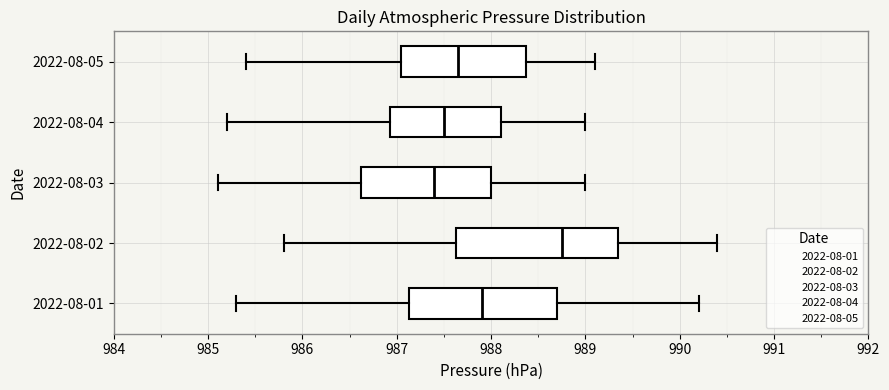

Comparing the boxes themselves (not the whiskers), which one is the widest?

2022-08-02